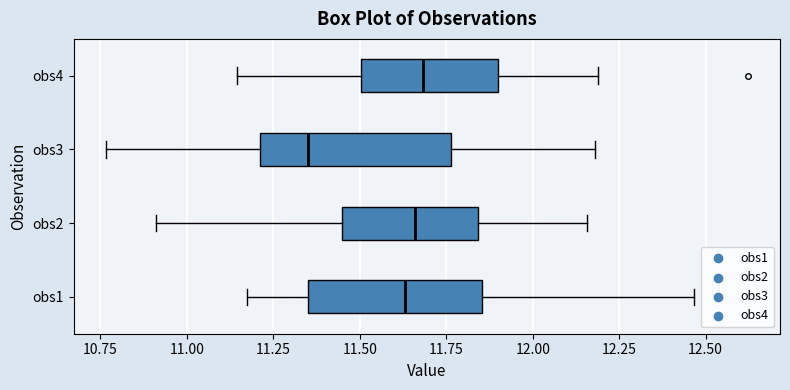

Reading bottom to top, read every box against the x-axis: the position of its median line, the range the box covers, and the ends of its whiskers. The values are not printed on the chart, so give them approximately, as read against the axis.

obs1: median 11.65, box 11.35 to 11.85, whiskers 11.20 to 12.45
obs2: median 11.65, box 11.45 to 11.85, whiskers 10.90 to 12.15
obs3: median 11.35, box 11.20 to 11.75, whiskers 10.75 to 12.20
obs4: median 11.70, box 11.50 to 11.90, whiskers 11.15 to 12.20